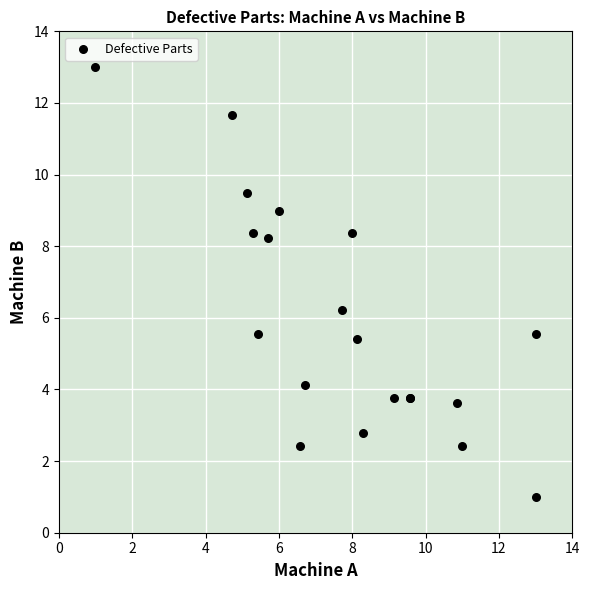

What Y value in the scatter plot is closest to 7?

6.2